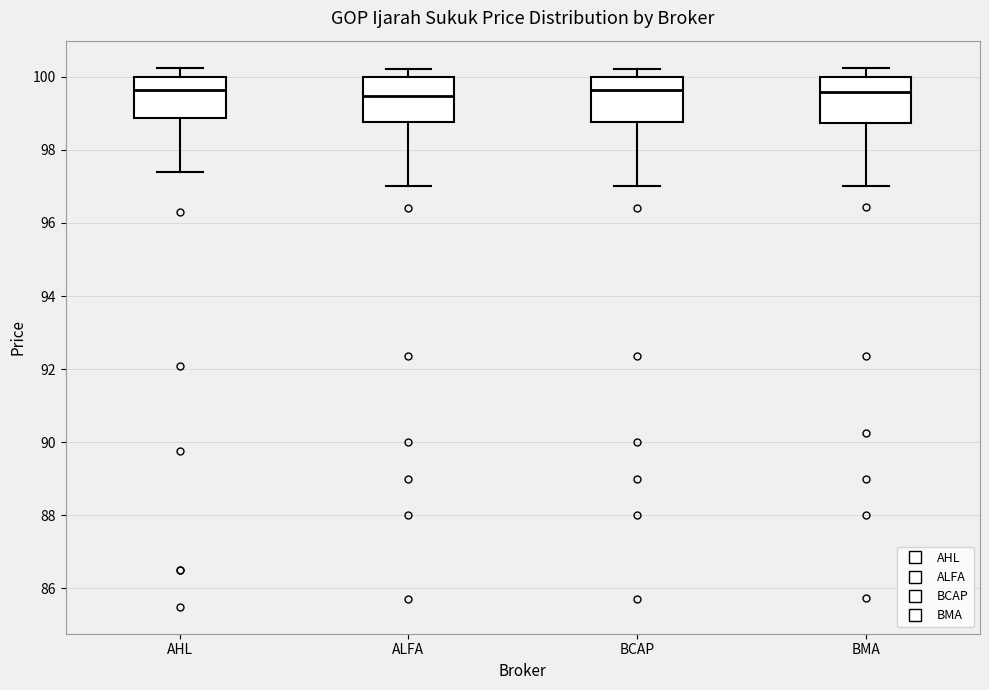

Reading left to right, read every box against the y-axis: the position of its median line, the range the box covers, and the ends of its whiskers. The values are not printed on the chart, so give them approximately, as read against the axis.

AHL: median 99.6, box 98.8 to 100.0, whiskers 97.4 to 100.2
ALFA: median 99.4, box 98.8 to 100.0, whiskers 97.0 to 100.2
BCAP: median 99.6, box 98.8 to 100.0, whiskers 97.0 to 100.2
BMA: median 99.6, box 98.8 to 100.0, whiskers 97.0 to 100.2